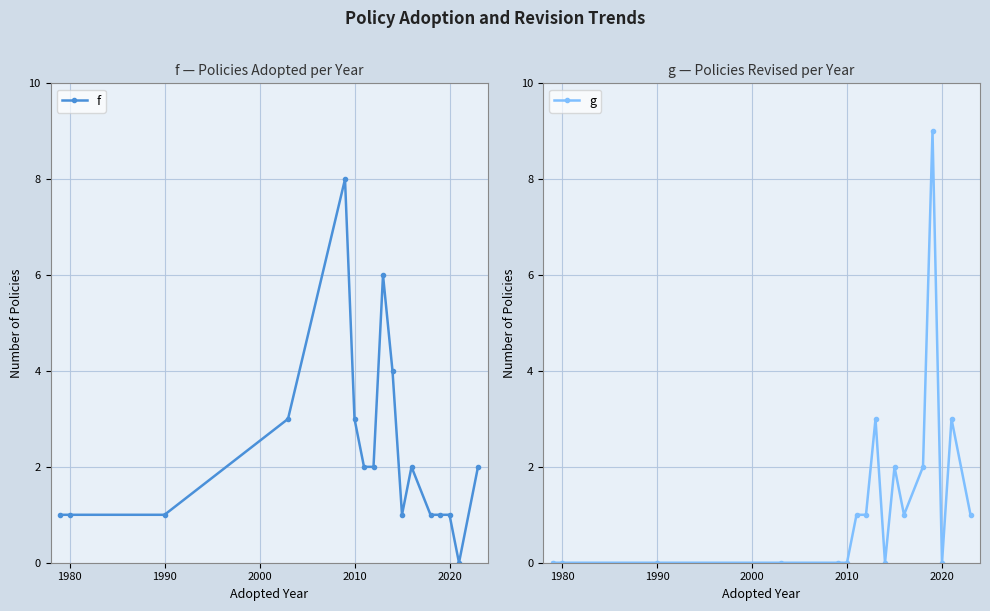

Is this an area chart (filled region under the line)?

No